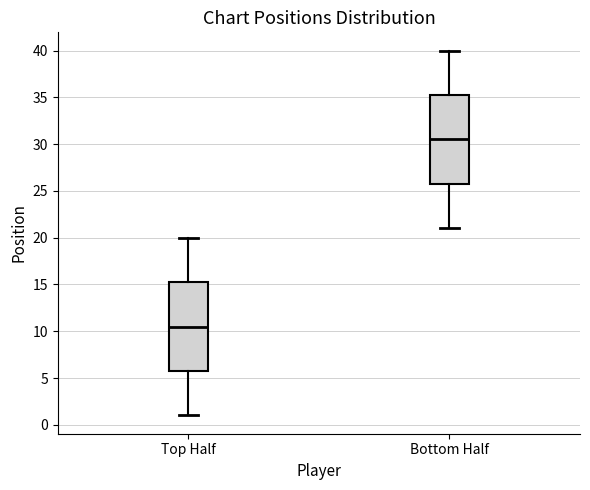

Where does the upper whisker of the box for Top Half end on the y-axis? The values are not printed on the chart, so give them approximately, as read against the axis.

20.0